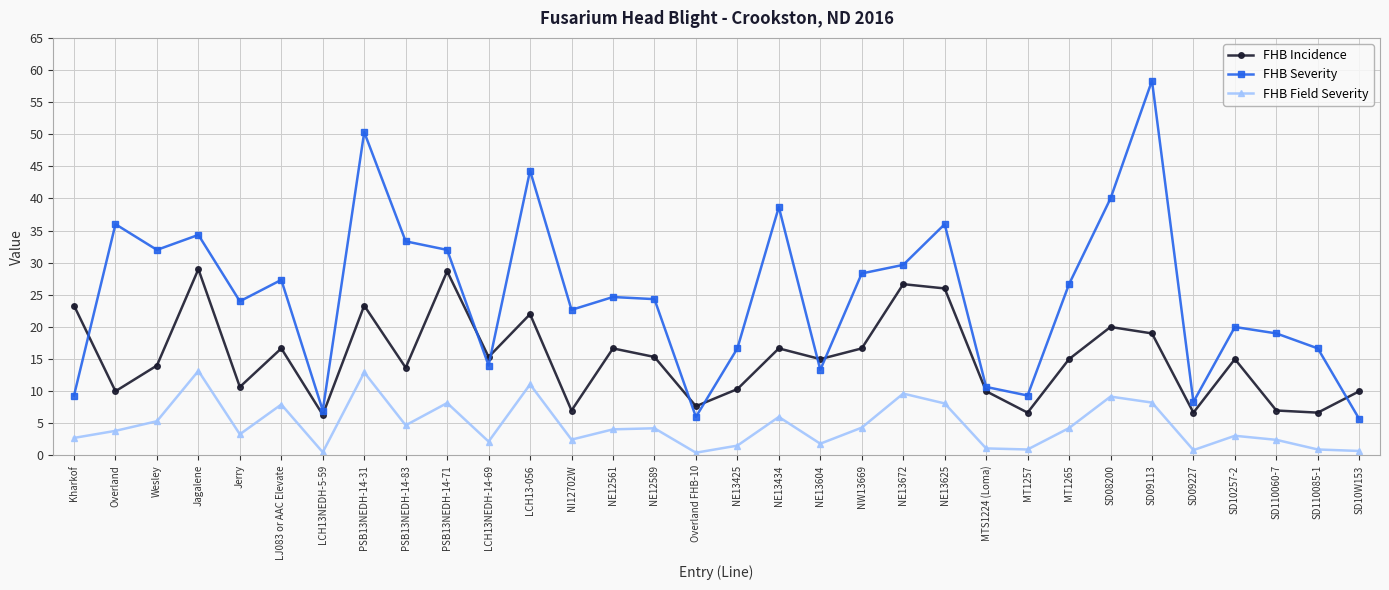

Rank the series by their maximum value, from lowest to highest.

FHB Field Severity, FHB Incidence, FHB Severity